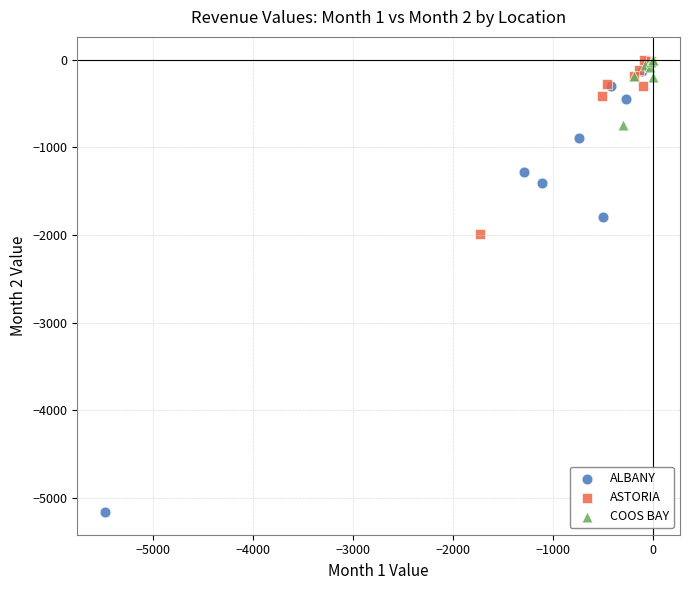

Which series contains the lowest Y value?

ALBANY